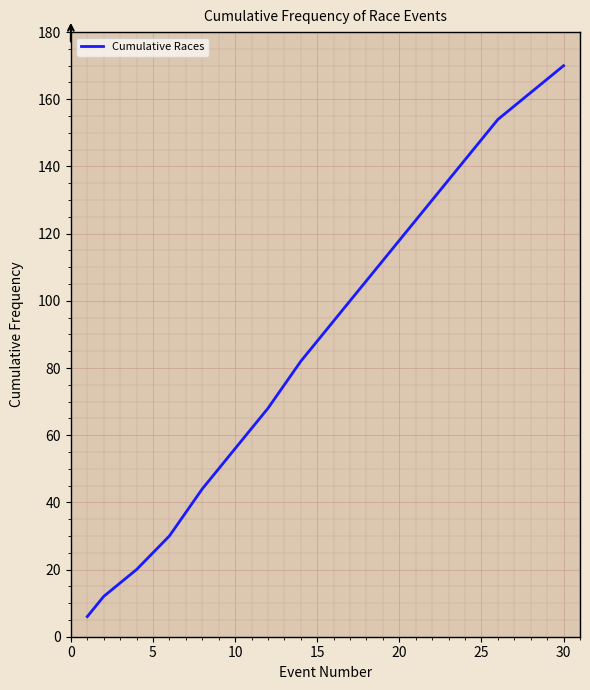

What is the difference between the maximum and minimum values?

164